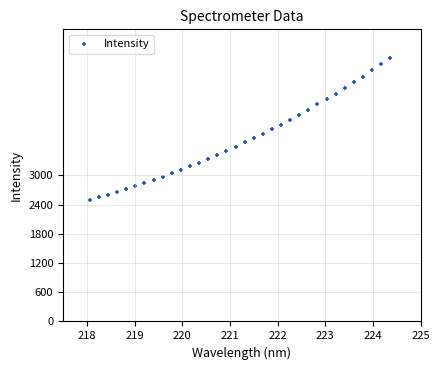

What is the range of Y values (max minus min)?

2914.3